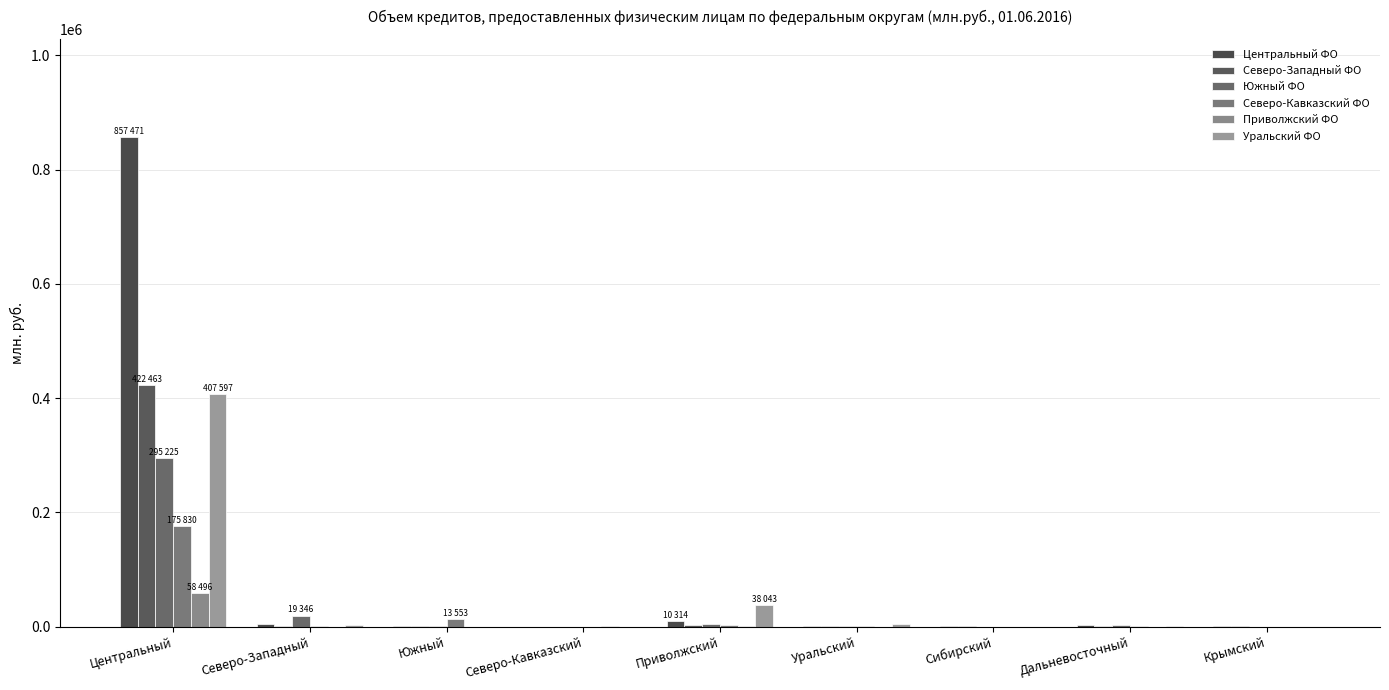

What is the total value across all series at Центральный?

2217082